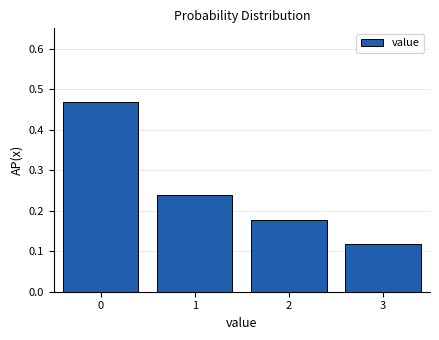

Rank the categories by value from highest to lowest.

0, 1, 2, 3